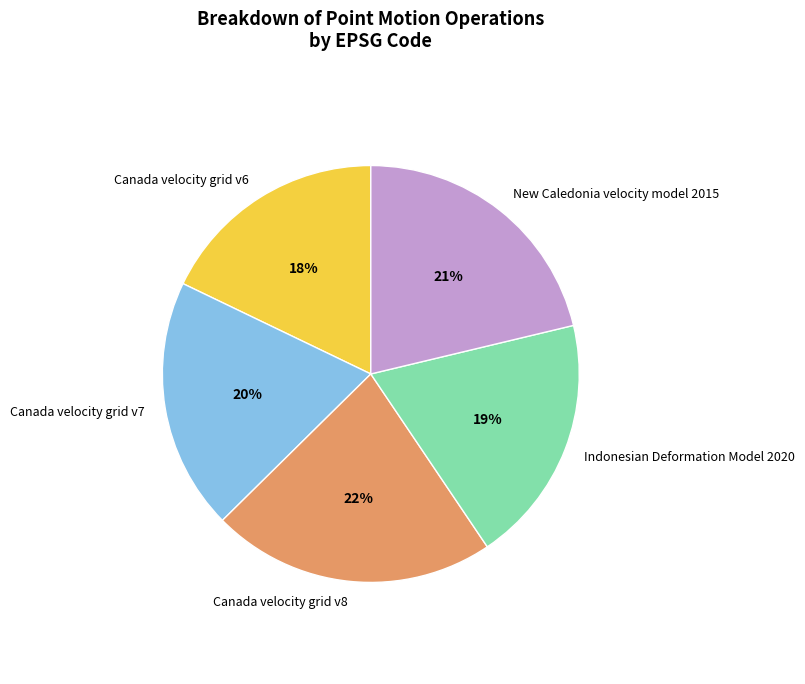

Which has a higher value, Indonesian Deformation Model 2020 or Canada velocity grid v8?

Canada velocity grid v8